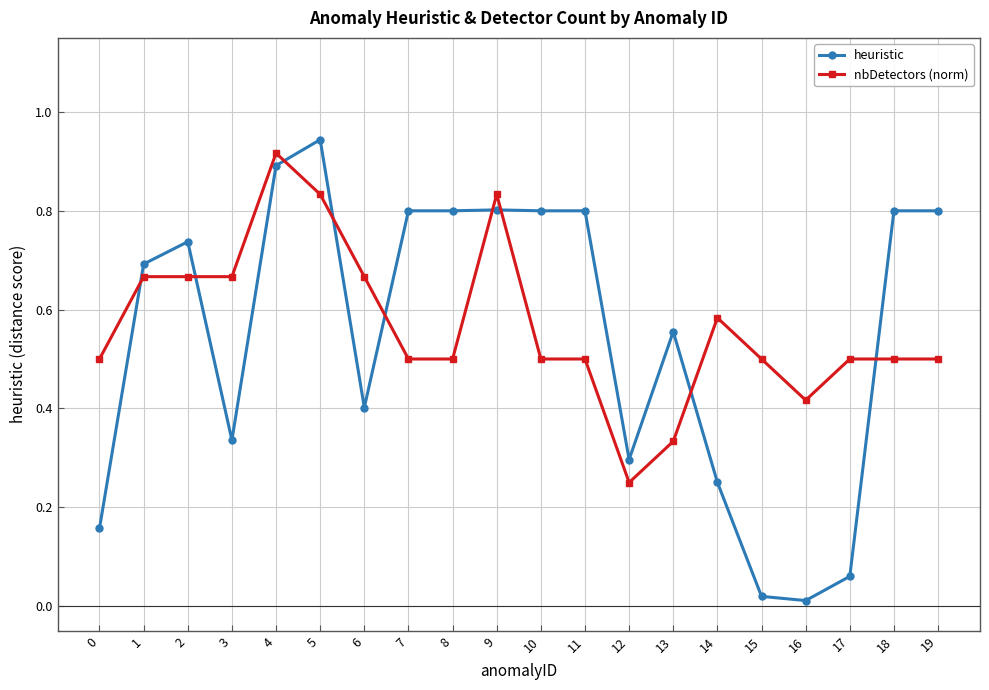

What is the sum of the heuristic values at 12 and 7?

1.1